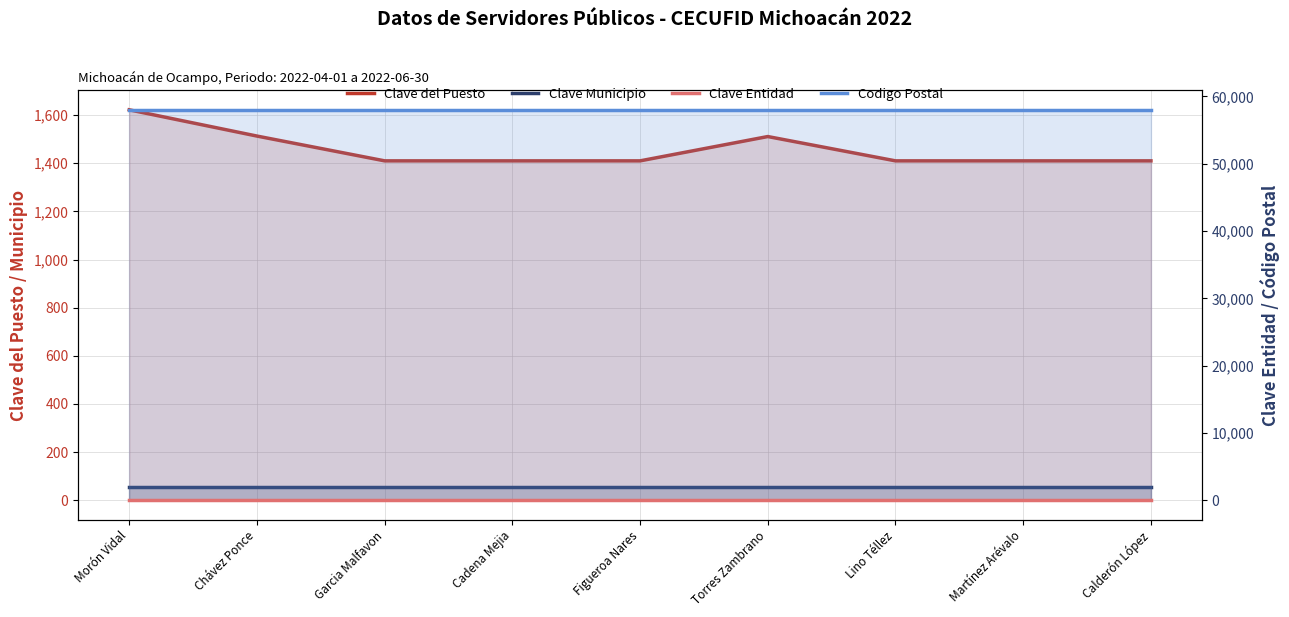

How many series are shown in this chart?

4